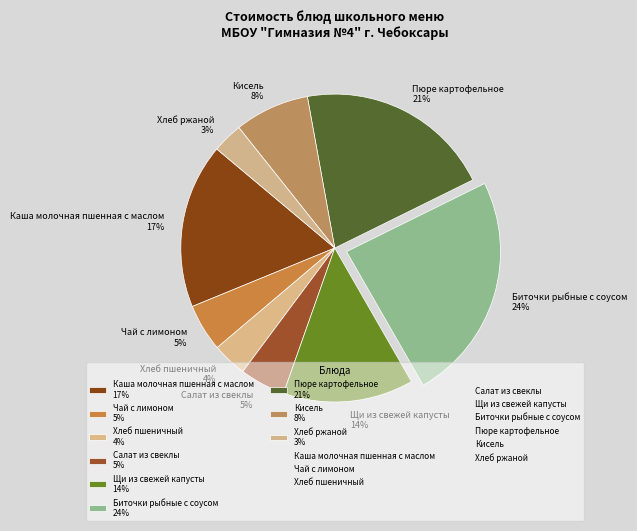

Do Чай с лимоном 5% and Каша молочная пшенная с маслом 17% together represent more than half of the pie?

No